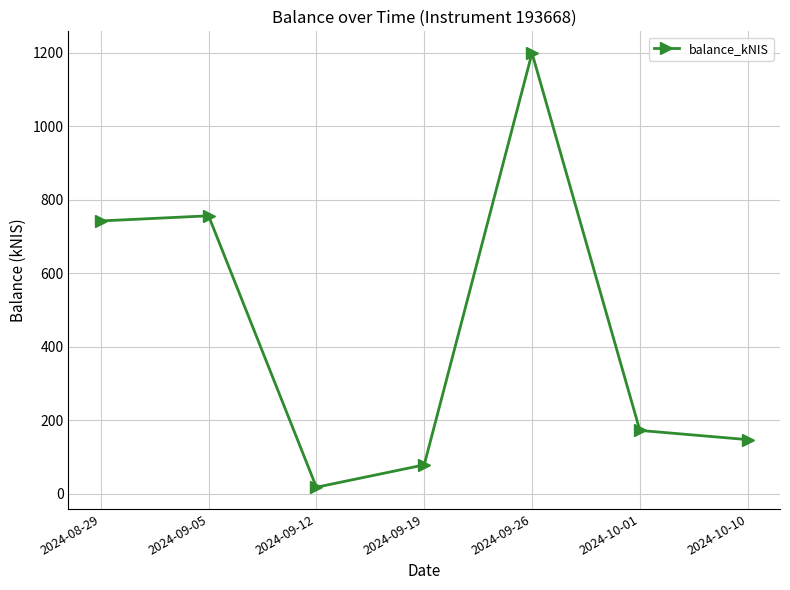

Count the number of data series in this chart.

1